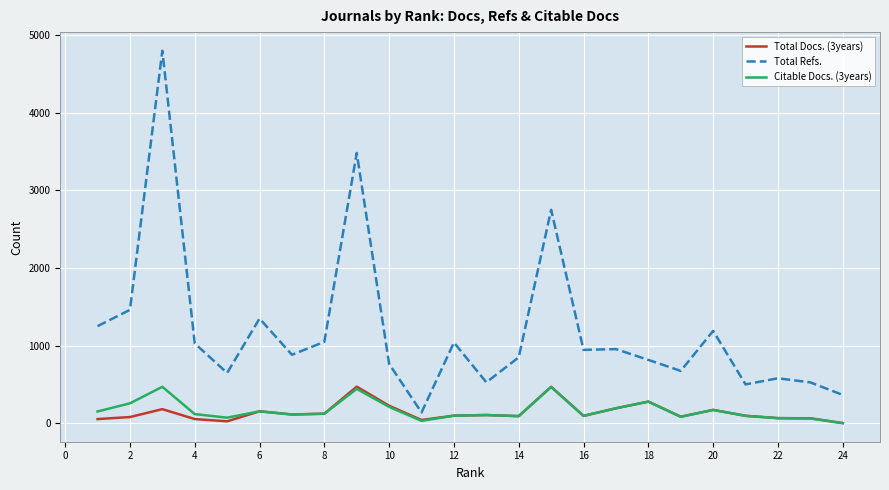

True or false: Citable Docs. (3years) has more than 2 points higher than both neighbors.

True